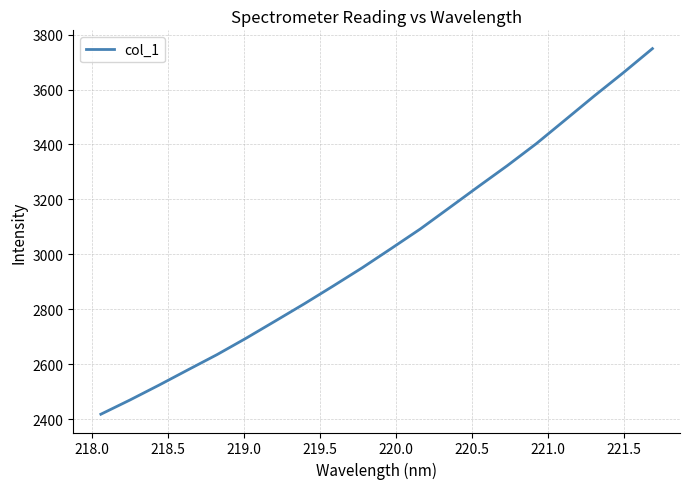

What is the greatest value displayed?

3749.0